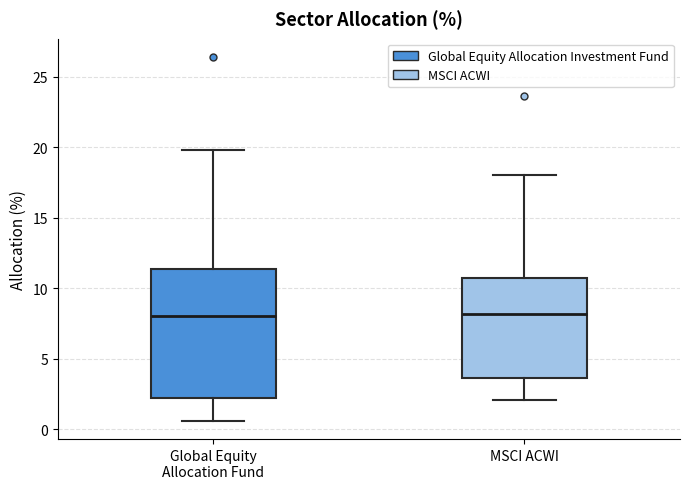

Where is the lower edge of the box for MSCI ACWI on the y-axis? The values are not printed on the chart, so give them approximately, as read against the axis.

3.5